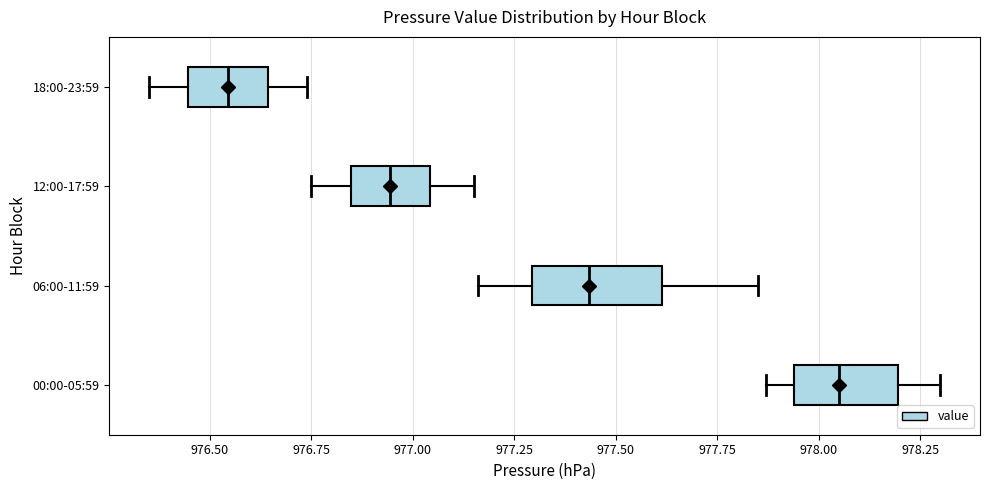

Reading bottom to top, transcribe this box plot: for each box, give where its median line is, the range the box spans, and where its two whiskers end, as read against the x-axis. The values are not printed on the chart, so give them approximately, as read against the axis.

00:00-05:59: median 978.05, box 977.95 to 978.20, whiskers 977.85 to 978.30
06:00-11:59: median 977.45, box 977.30 to 977.60, whiskers 977.15 to 977.85
12:00-17:59: median 976.95, box 976.85 to 977.05, whiskers 976.75 to 977.15
18:00-23:59: median 976.55, box 976.45 to 976.65, whiskers 976.35 to 976.75